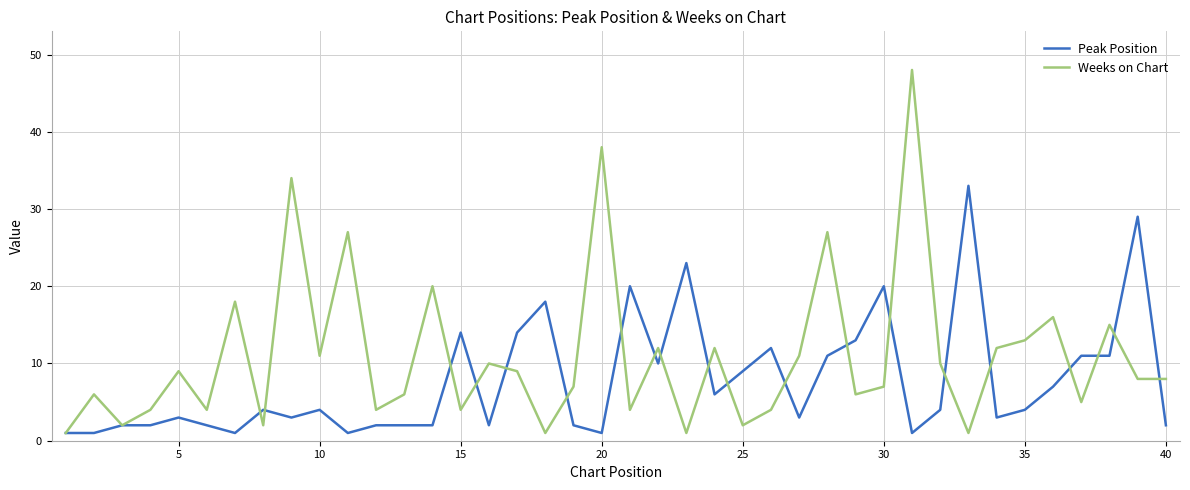

Which series has the widest spread of values?

Weeks on Chart